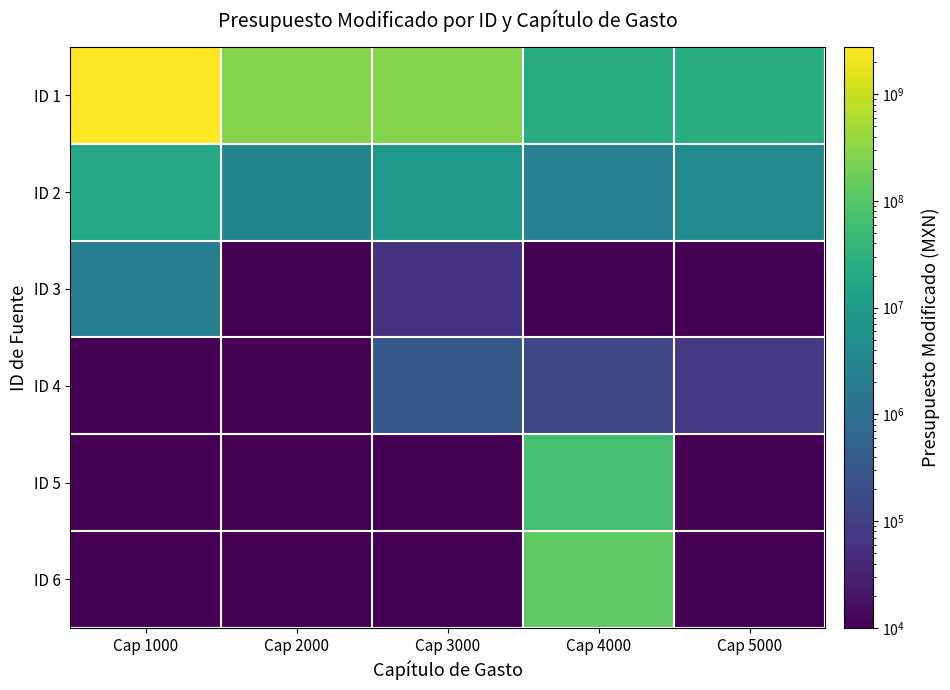

At how many categories does at least one series exceed 1501181375?

1